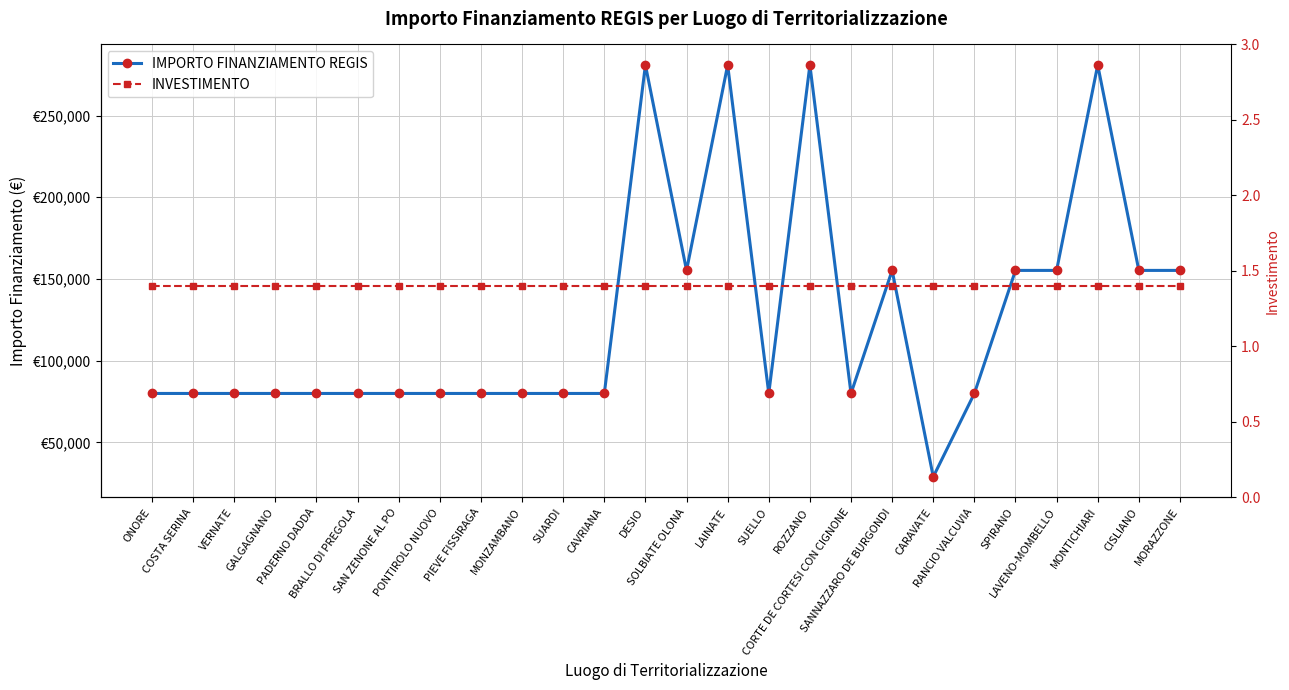

True or false: INVESTIMENTO has more than 2 interior local peaks.

False